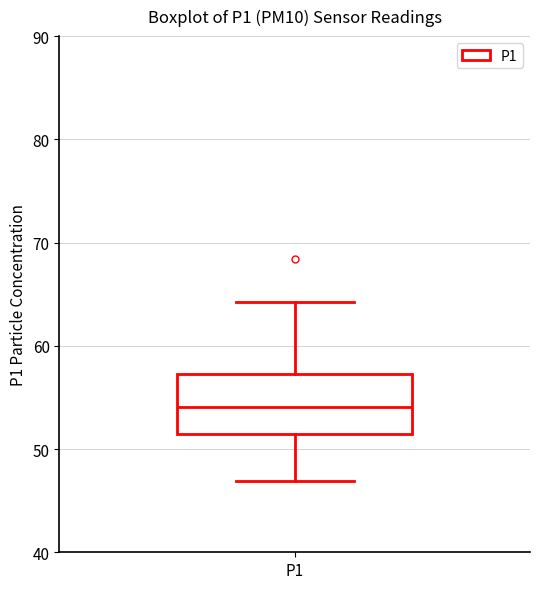

Where does the median line of the box for P1 sit on the y-axis? The values are not printed on the chart, so give them approximately, as read against the axis.

54